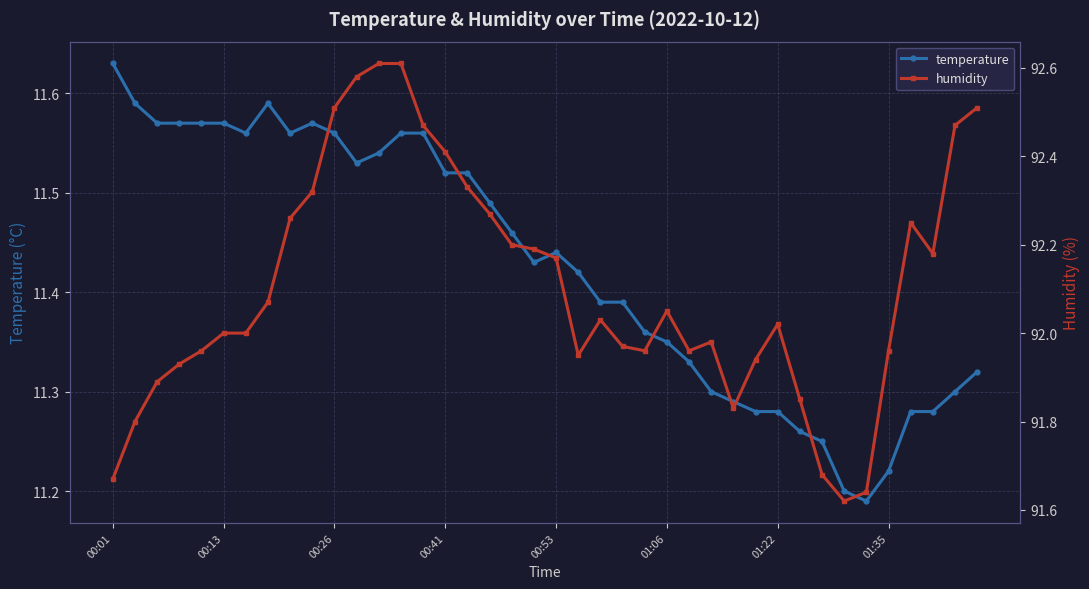

Is it true that humidity equals 123.6 at 32?

False